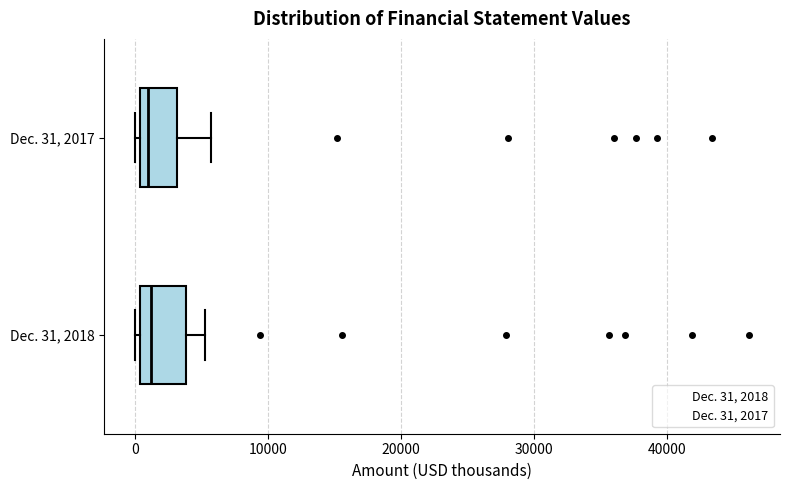

Reading bottom to top, transcribe this box plot: for each box, give where its median line is, the range the box spans, and where its two whiskers end, as read against the x-axis. The values are not printed on the chart, so give them approximately, as read against the axis.

Dec. 31, 2018: median 1000, box 0 to 4000, whiskers 0 (just left of the box's left edge) to 5000
Dec. 31, 2017: median 1000, box 0 to 3000, whiskers 0 (just left of the box's left edge) to 6000